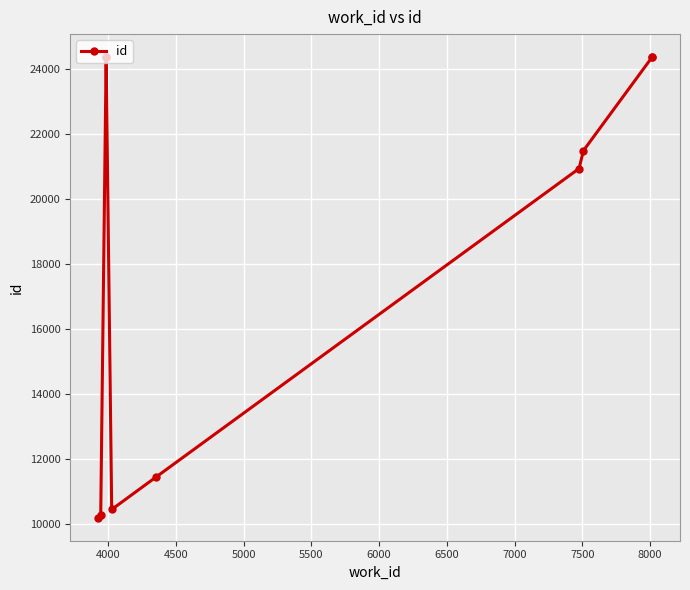

What is the difference between the second highest and second lowest values?

14120